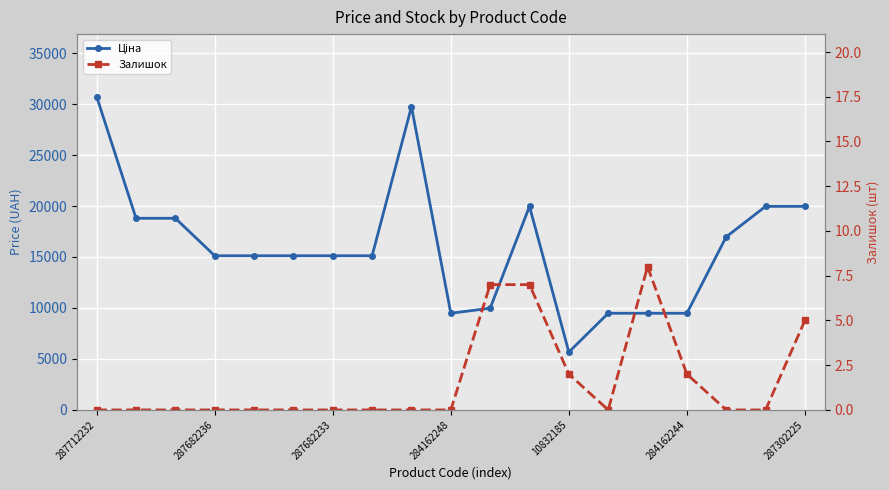

What is the difference between the second highest and second lowest values in the Залишок series?

7.0